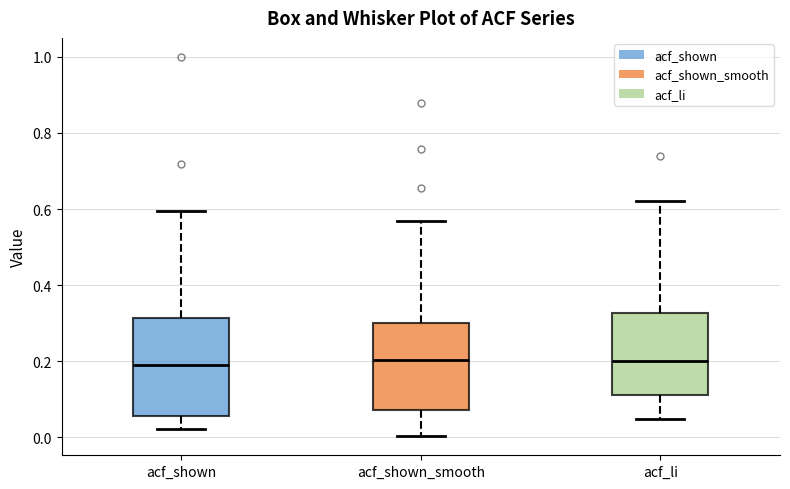

Where does the upper whisker of the box for acf_li end on the y-axis? The values are not printed on the chart, so give them approximately, as read against the axis.

0.62